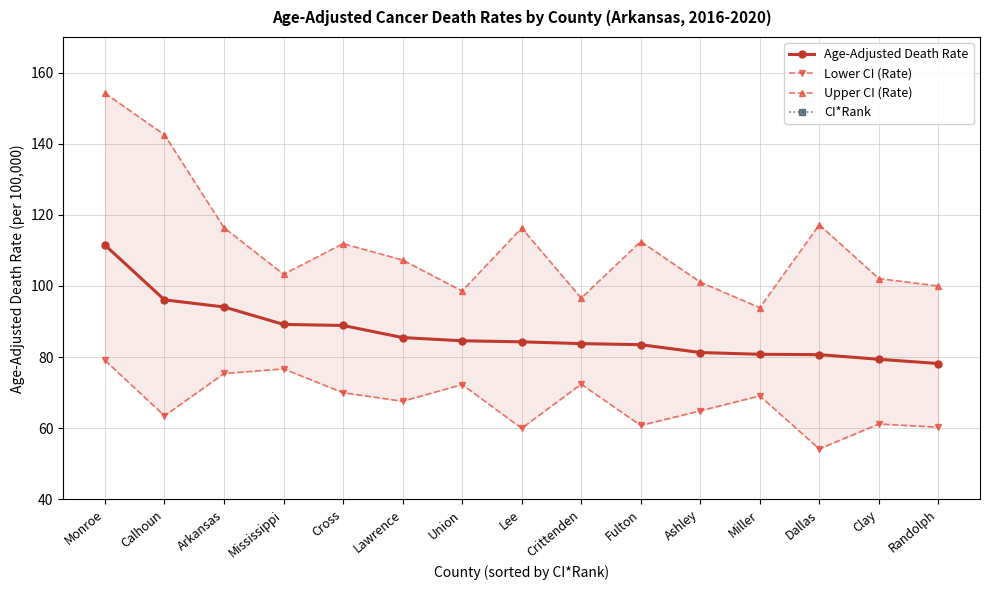

Which label corresponds to the smallest value in the chart?

Monroe